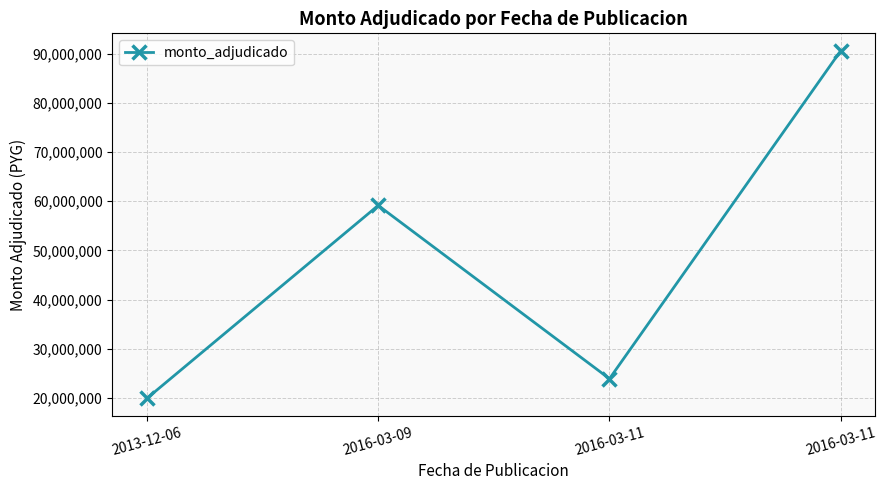

What is the label of the 3rd point from the left?

2016-03-11